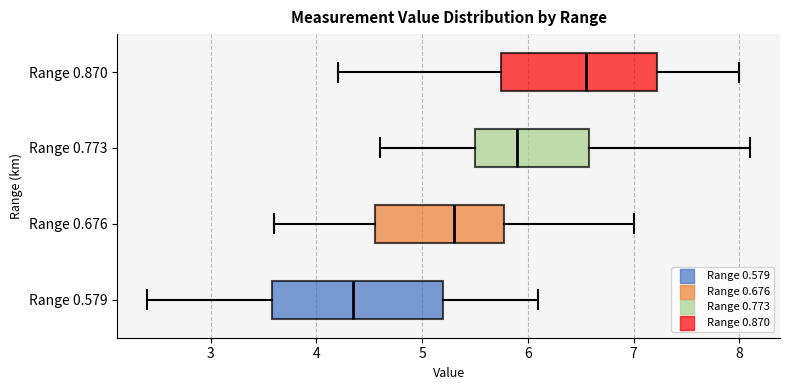

Which box is the widest, from its left edge to its right edge?

Range 0.579